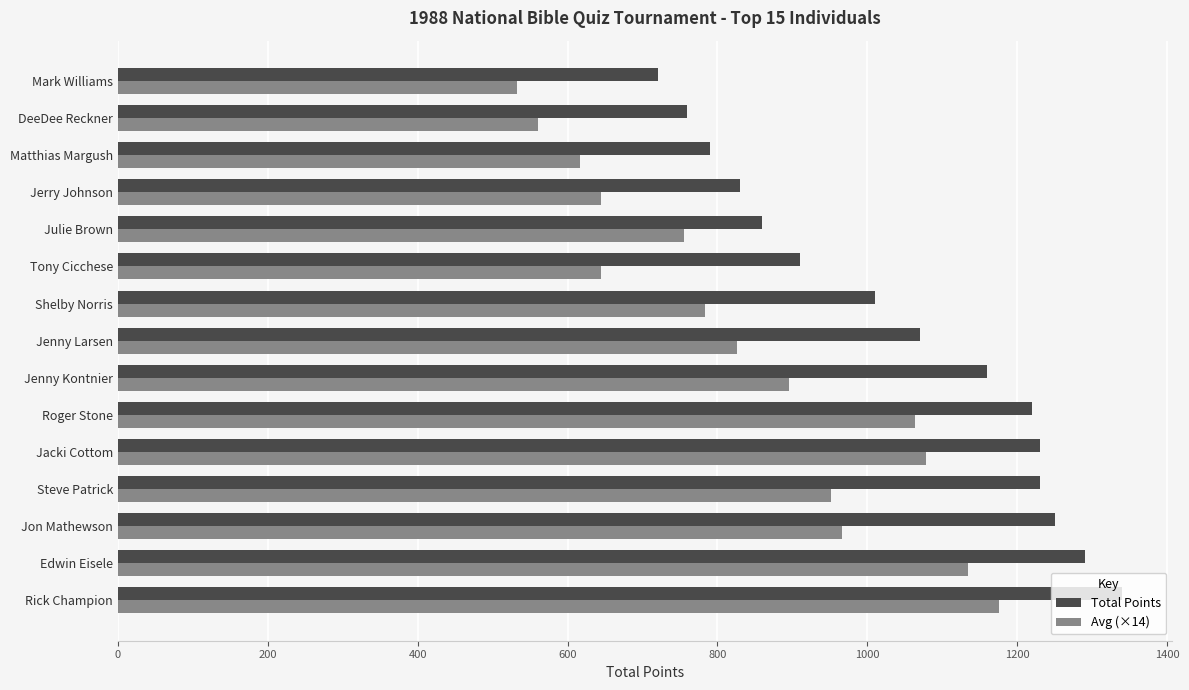

The Avg (×14) series shows 784 at Shelby Norris. True or false?

True